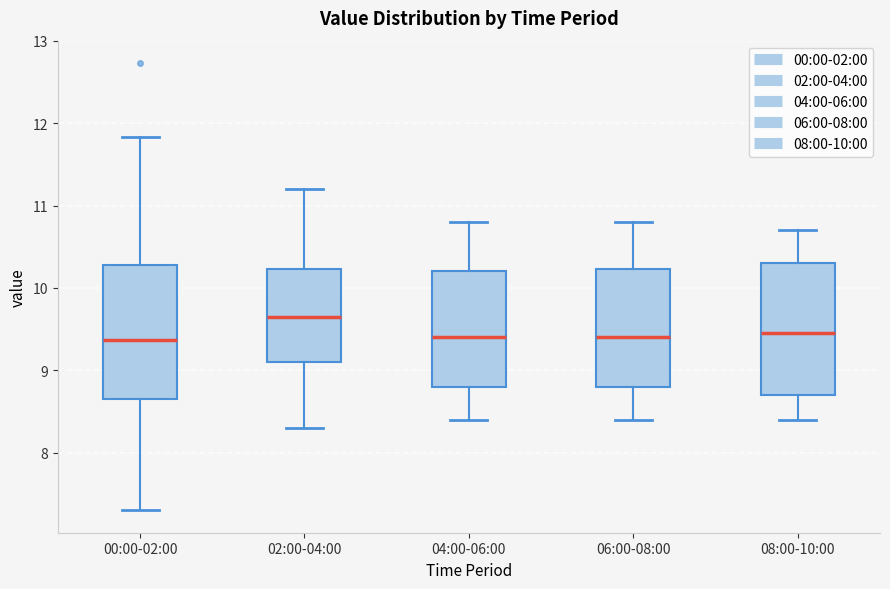

Reading left to right, transcribe this box plot: for each box, give where its median line is, the range the box spans, and where its two whiskers end, as read against the y-axis. The values are not printed on the chart, so give them approximately, as read against the axis.

00:00-02:00: median 9.4, box 8.7 to 10.3, whiskers 7.3 to 11.8
02:00-04:00: median 9.7, box 9.1 to 10.2, whiskers 8.3 to 11.2
04:00-06:00: median 9.4, box 8.8 to 10.2, whiskers 8.4 to 10.8
06:00-08:00: median 9.4, box 8.8 to 10.2, whiskers 8.4 to 10.8
08:00-10:00: median 9.5, box 8.7 to 10.3, whiskers 8.4 to 10.7